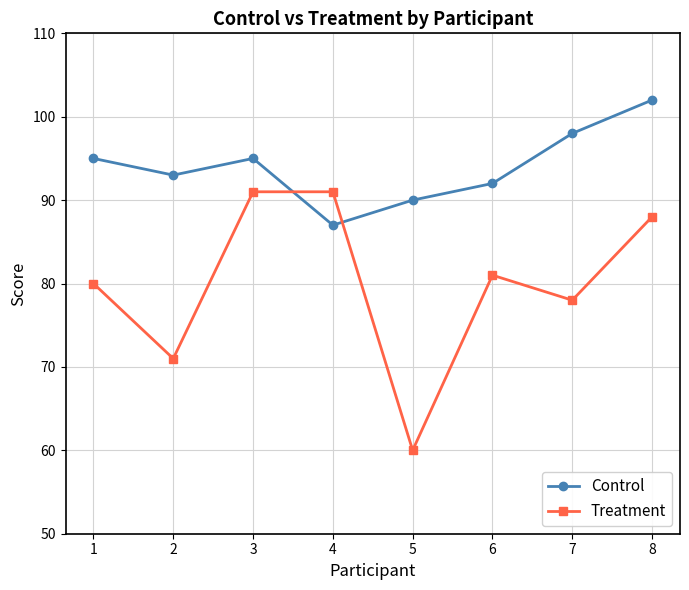

What is the sum of the Treatment values at 3 and 4?

182